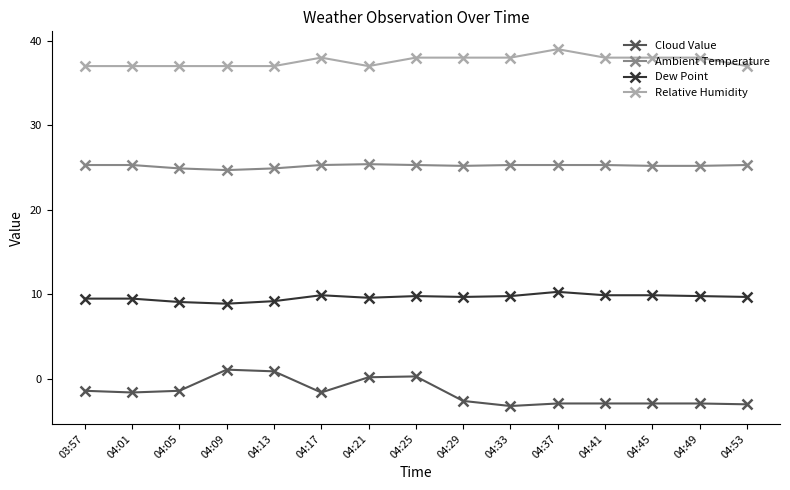

What are all the series names shown in the legend?

Cloud Value, Ambient Temperature, Dew Point, Relative Humidity